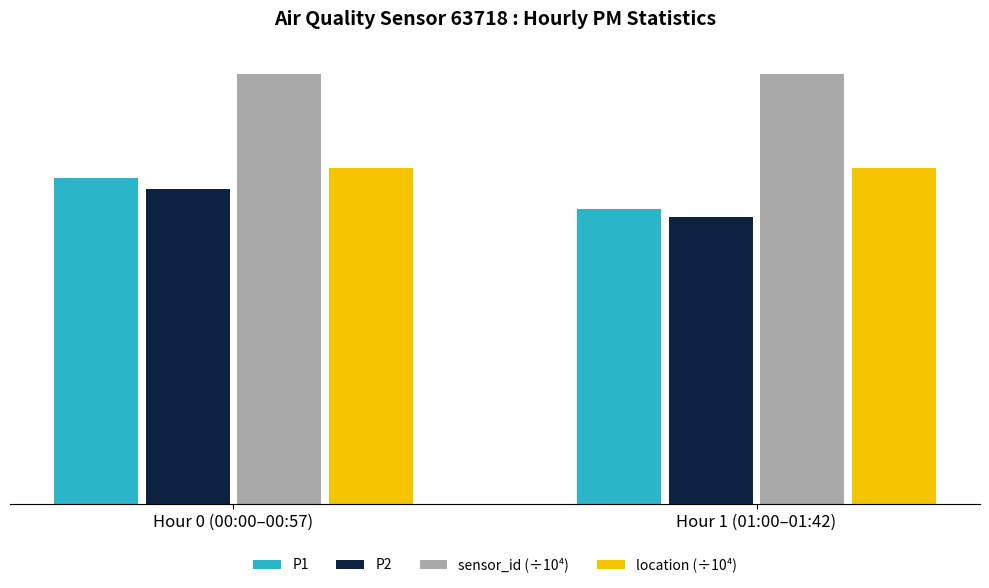

What are all the series names shown in the legend?

P1, P2, sensor_id (÷10⁴), location (÷10⁴)